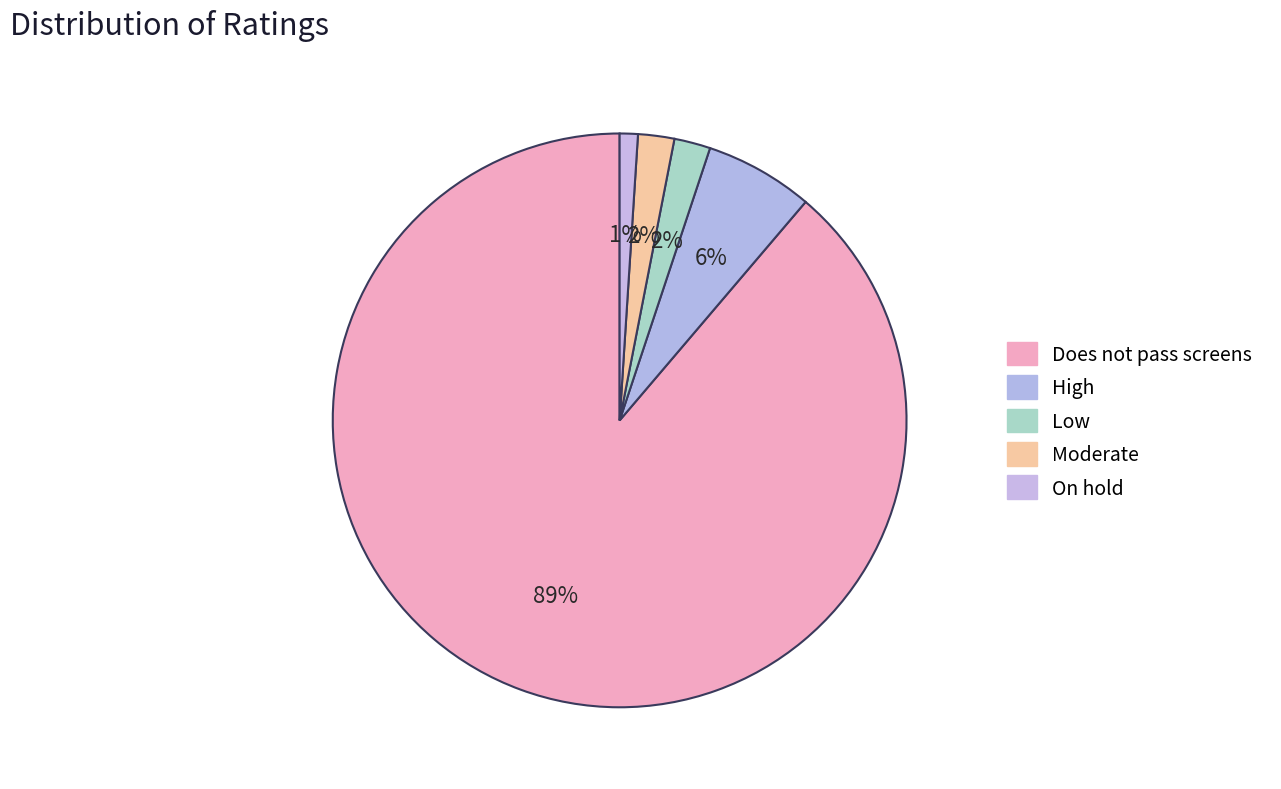

To the nearest percent, what is the average slice percentage?

20%